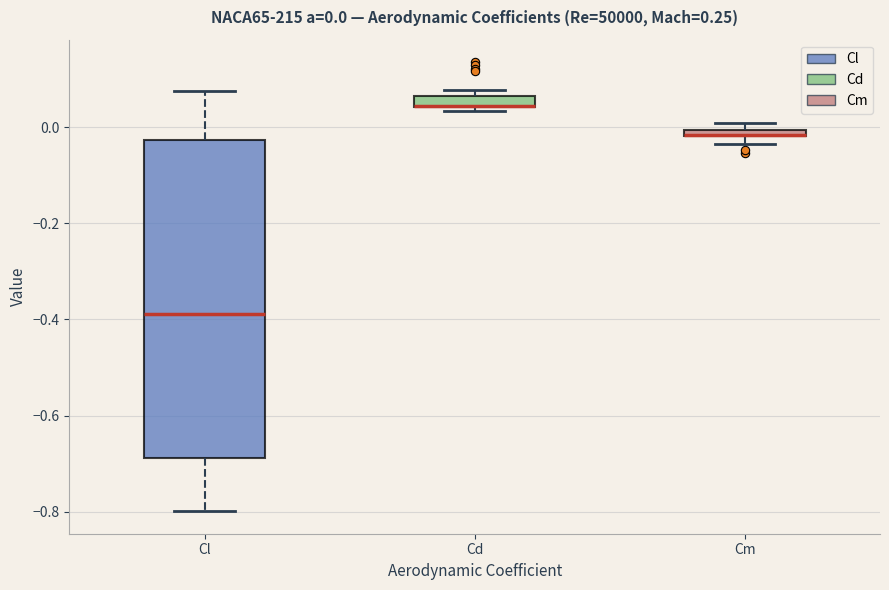

Which box is the tallest, from its lower edge to its upper edge?

Cl